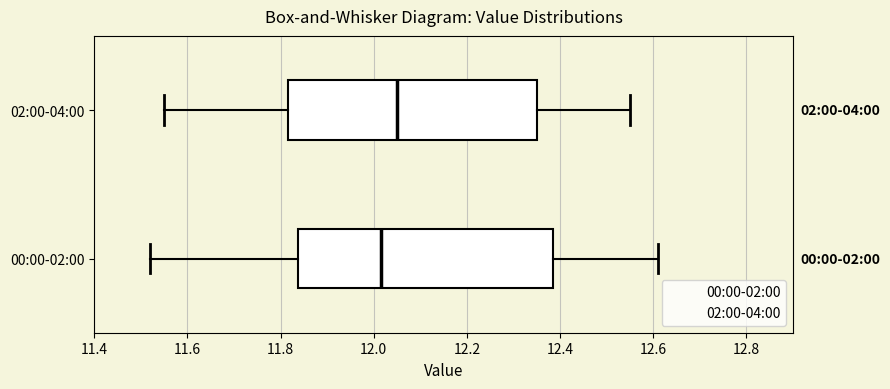

Reading bottom to top, transcribe this box plot: for each box, give where its median line is, the range the box spans, and where its two whiskers end, as read against the x-axis. The values are not printed on the chart, so give them approximately, as read against the axis.

00:00-02:00: median 12.02, box 11.84 to 12.38, whiskers 11.52 to 12.62
02:00-04:00: median 12.06, box 11.82 to 12.36, whiskers 11.56 to 12.56